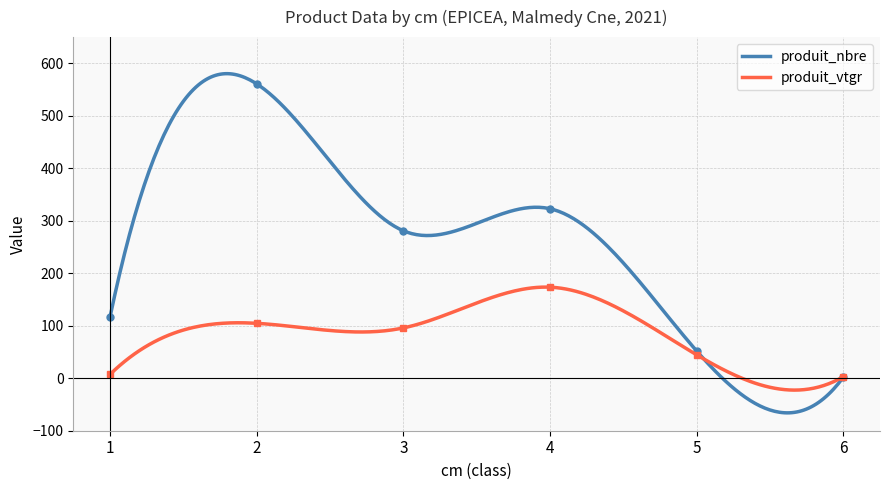

Which series has the largest total across all categories?

produit_nbre